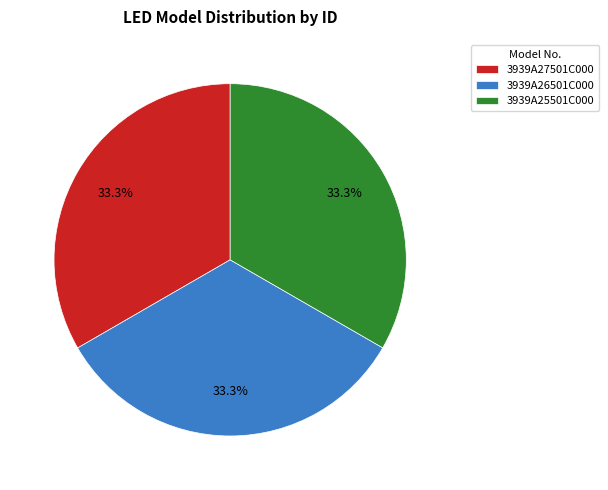

To the nearest percent, what portion does 3939A25501C000 represent?

33%